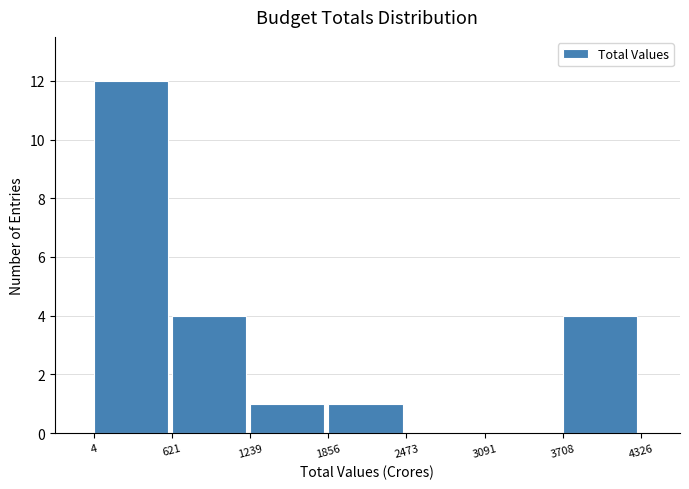

Over which range of the x-axis is the bar tallest?

4 to 621